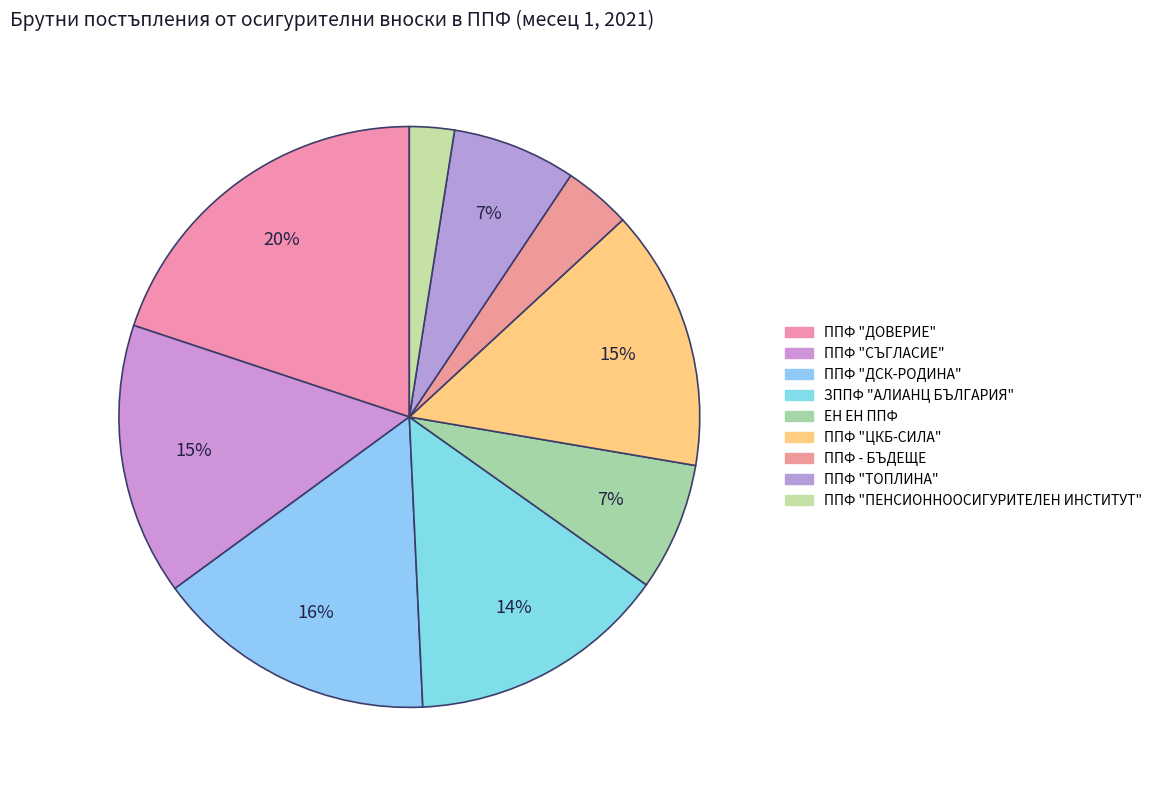

True or false: ЗППФ "АЛИАНЦ БЪЛГАРИЯ" accounts for 21% of the total.

False